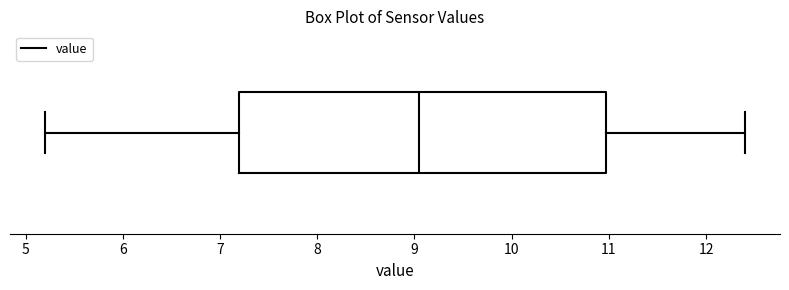

Read this box plot against the x-axis: the position of the median line, the range covered by the box, and the ends of both whiskers. The values are not printed on the chart, so give them approximately, as read against the axis.

median 9.1, box 7.2 to 11.0, whiskers 5.2 to 12.4